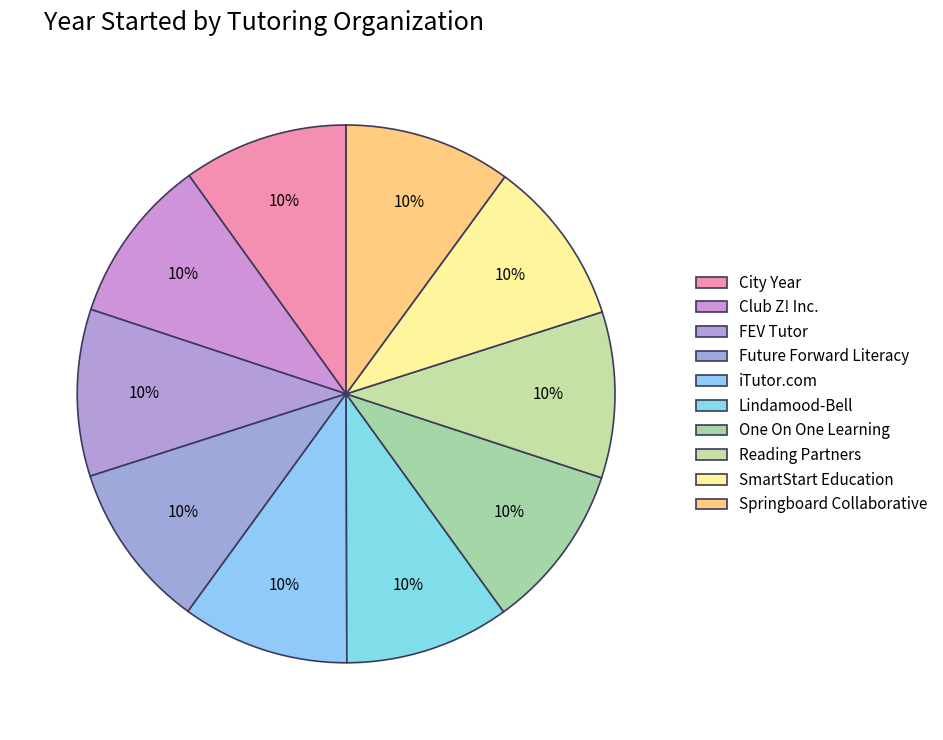

What is the ratio of the value at Future Forward Literacy to the value at SmartStart Education?

1.0